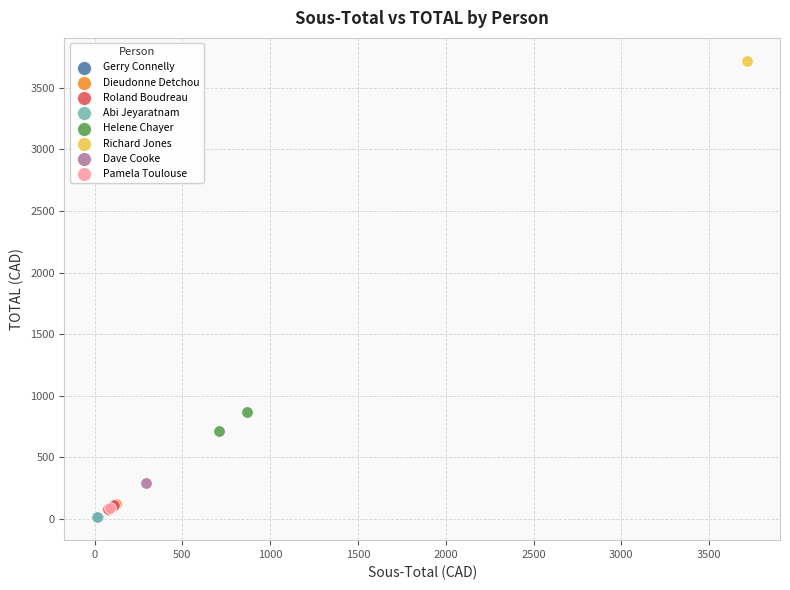

What are all the series names shown in the legend?

Gerry Connelly, Dieudonne Detchou, Roland Boudreau, Abi Jeyaratnam, Helene Chayer, Richard Jones, Dave Cooke, Pamela Toulouse